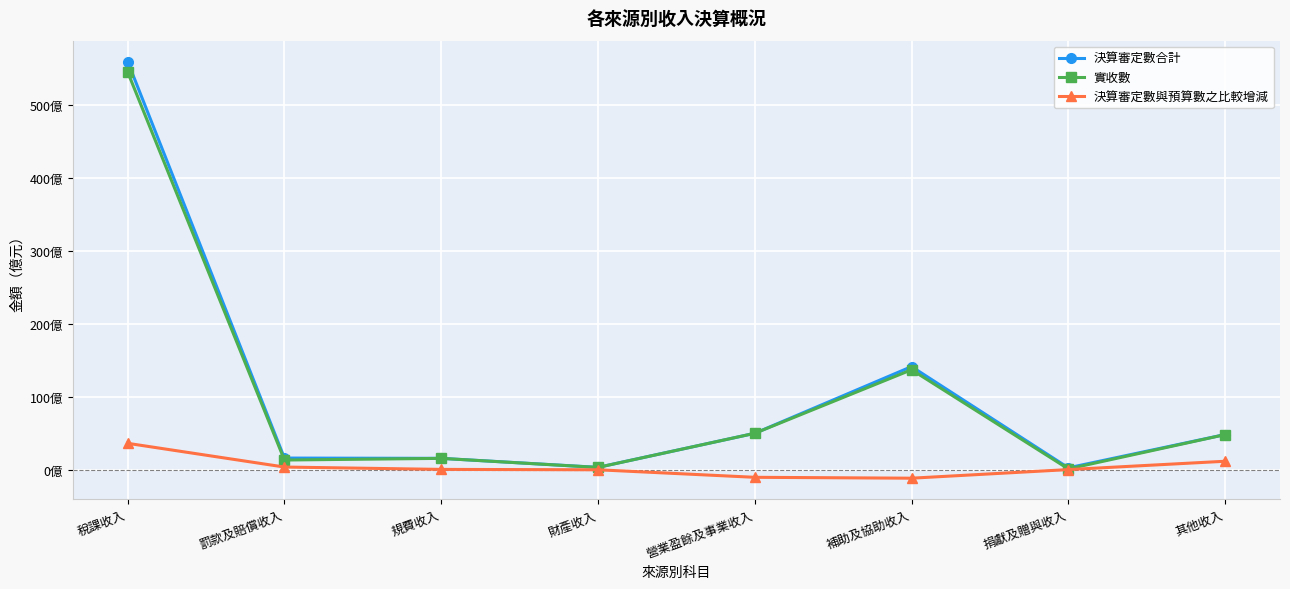

Where is 實收數 nearest to the value 27311548877?

補助及協助收入